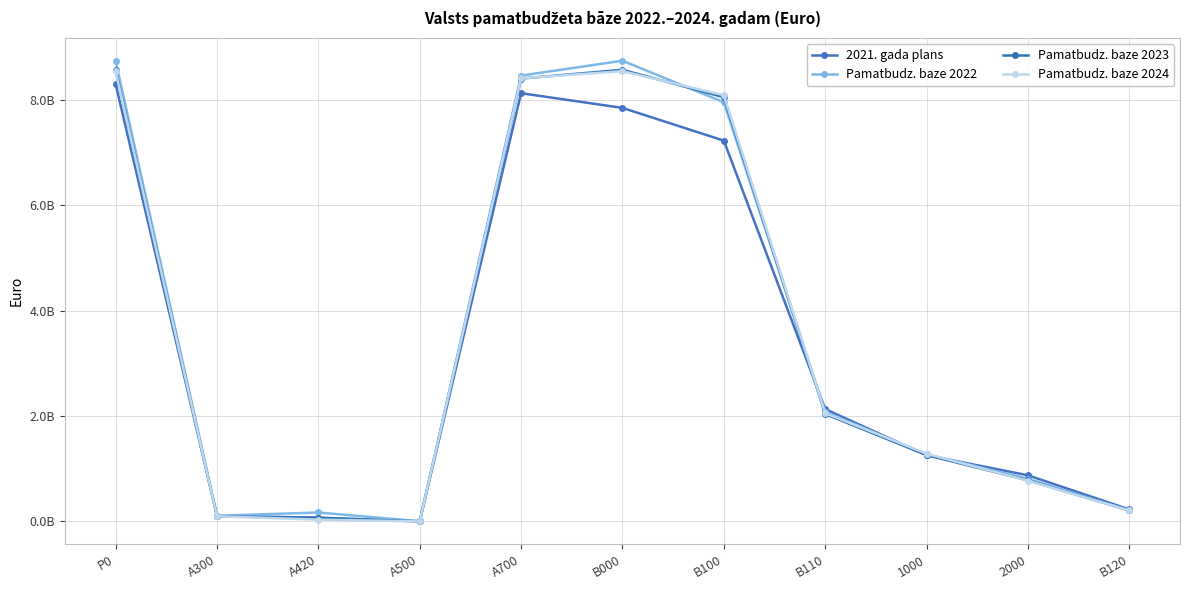

Is it true that Pamatbudz. baze 2023 equals 12084191786 at P0?

False